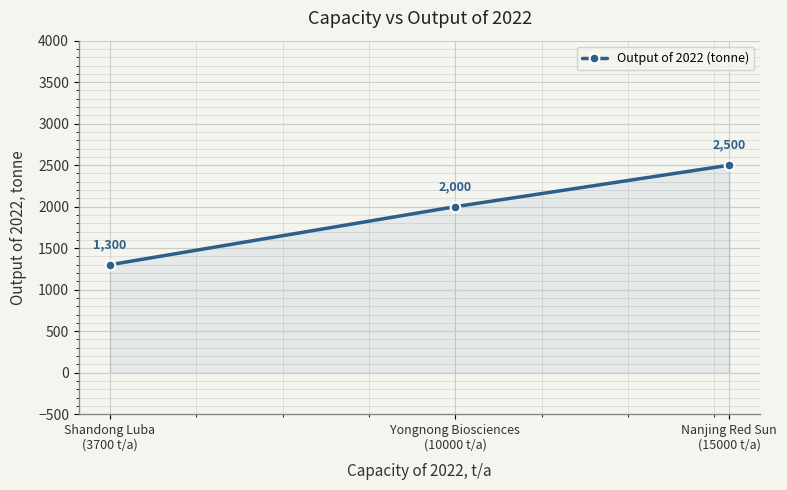

At which category does the chart reach its peak across all series?

Nanjing Red Sun
(15000 t/a)